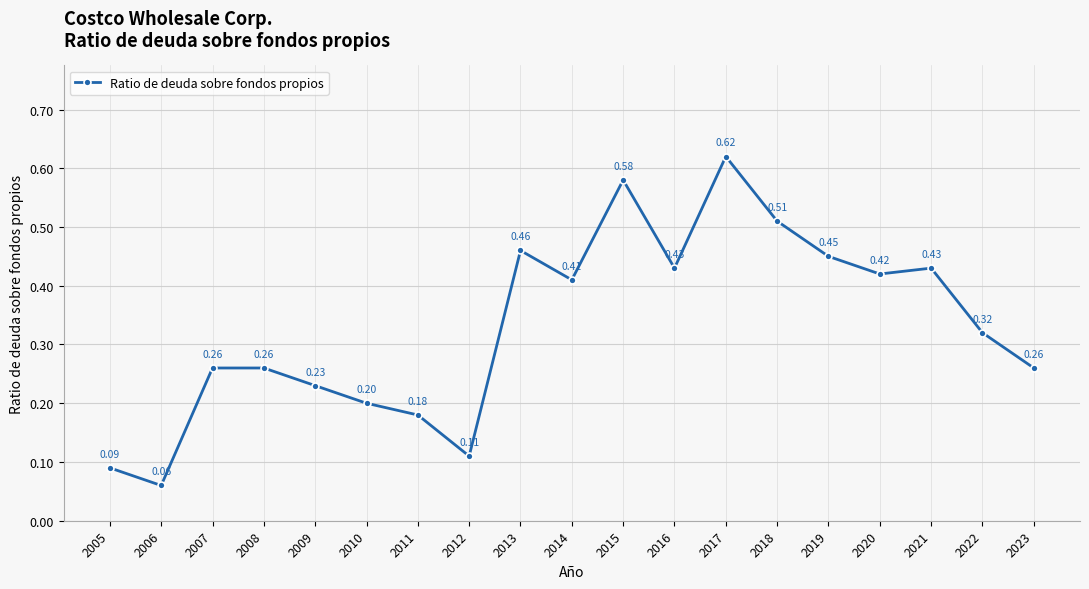

Is this an area chart (filled region under the line)?

No